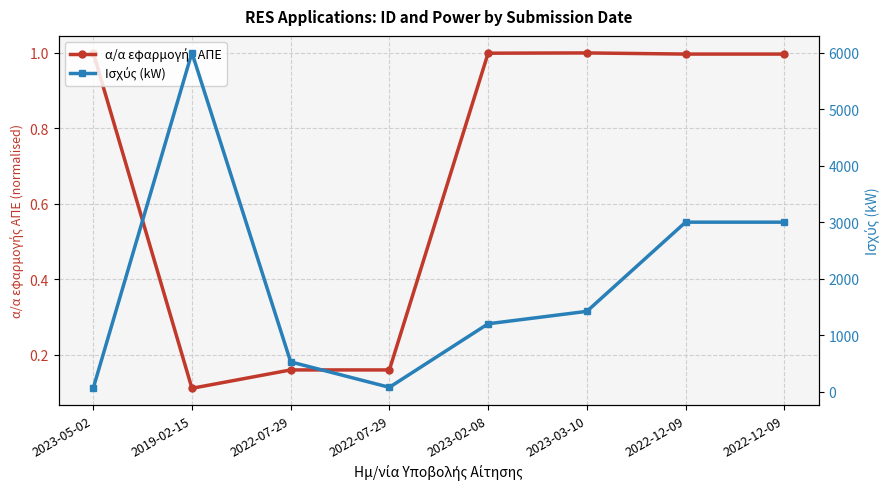

Between 2019-02-15 and 2022-12-09, which series saw the biggest shift?

Ισχύς (kW)